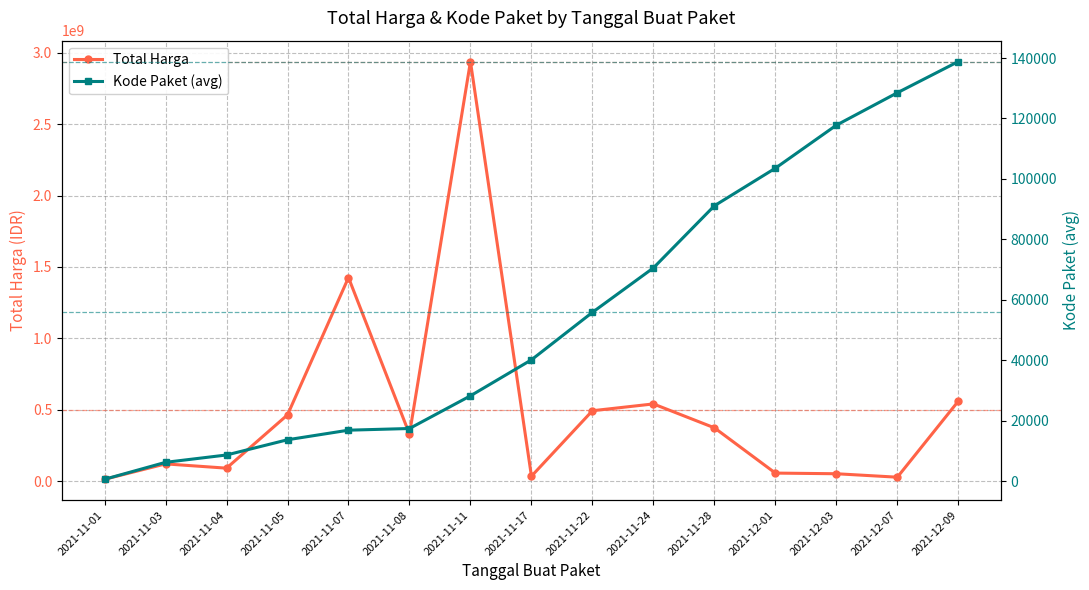

At which label is Total Harga closest to 1475875370?

2021-11-07